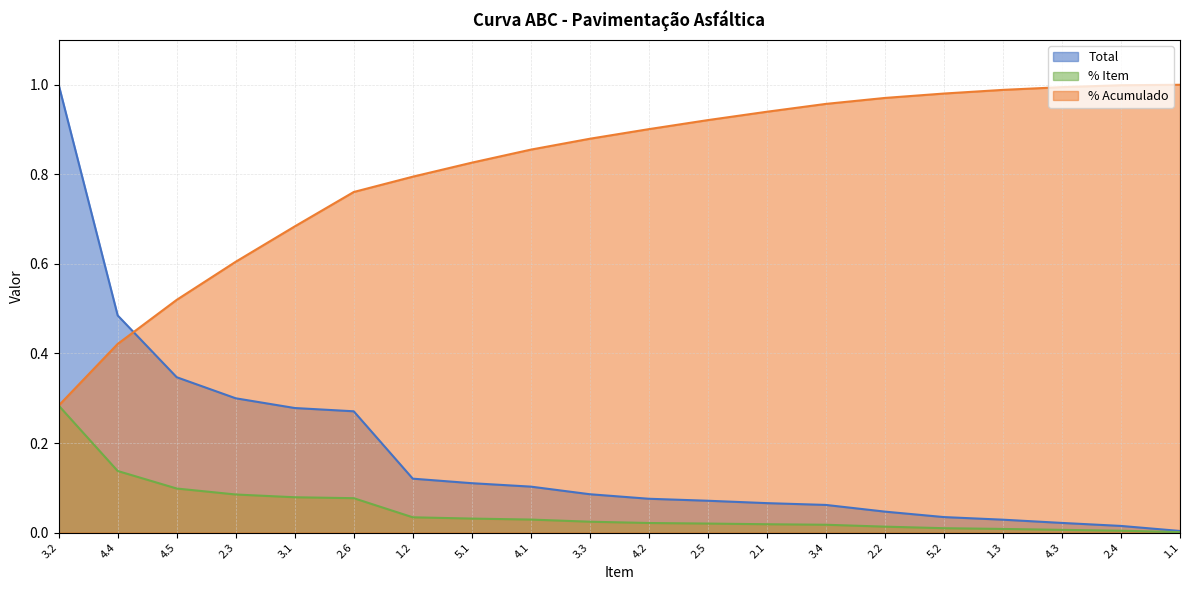

True or false: % Item and Total intersect in this chart.

False